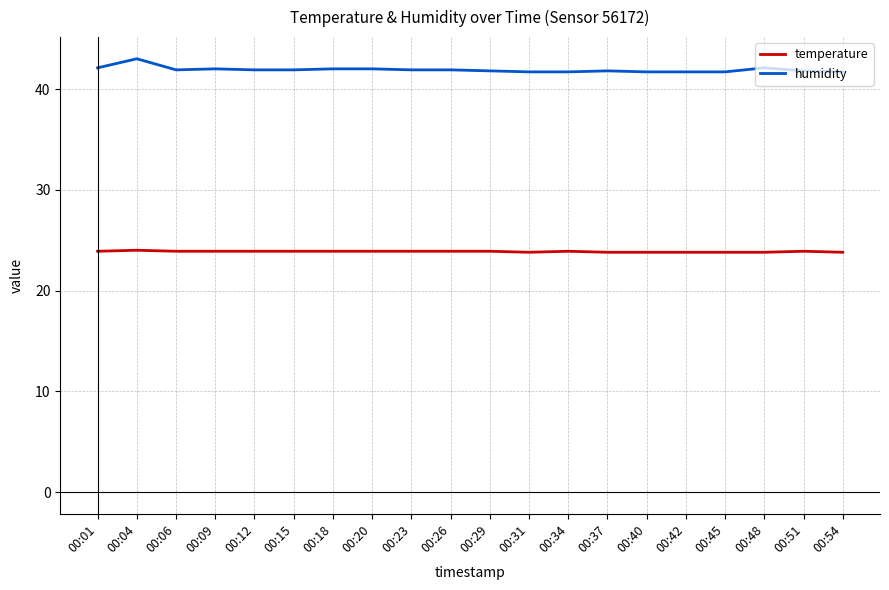

True or false: temperature has more than 1 interior local peaks.

True